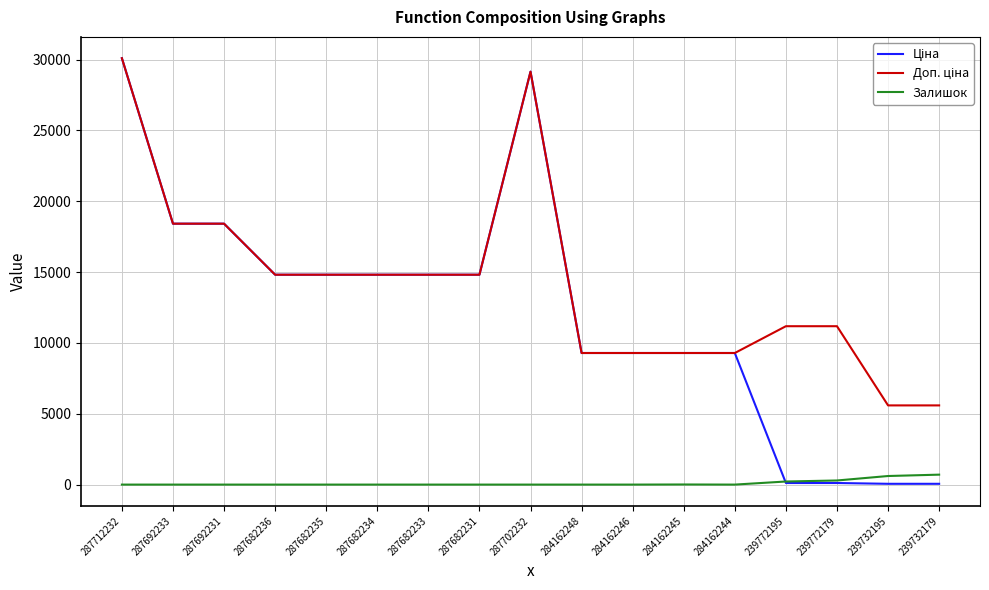

Does the chart have visible grid lines?

Yes